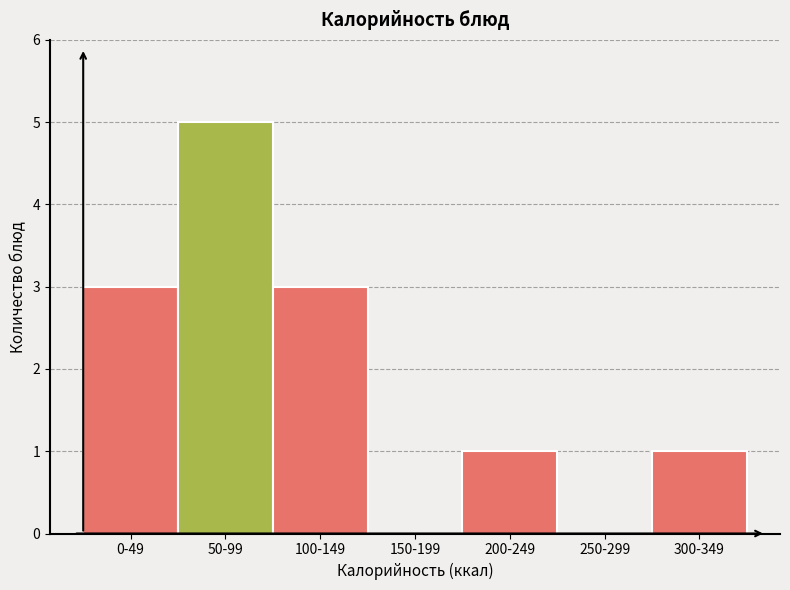

Reading right to left, what are all the values shown in this chart?

300-349=1	250-299=0	200-249=1	150-199=0	100-149=3	50-99=5	0-49=3